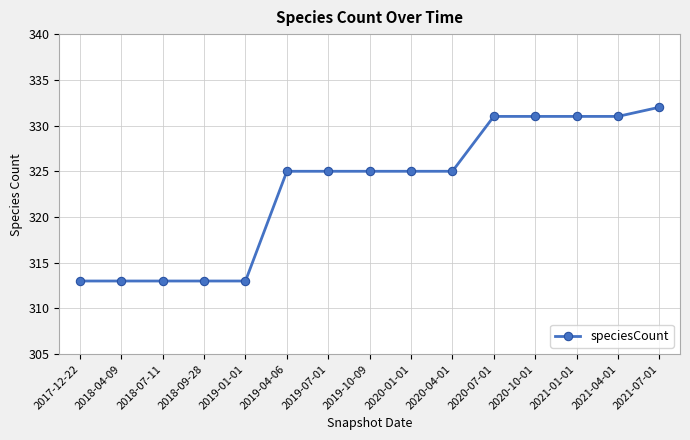

What is the difference between the values at 2019-07-01 and 2018-09-28?

12